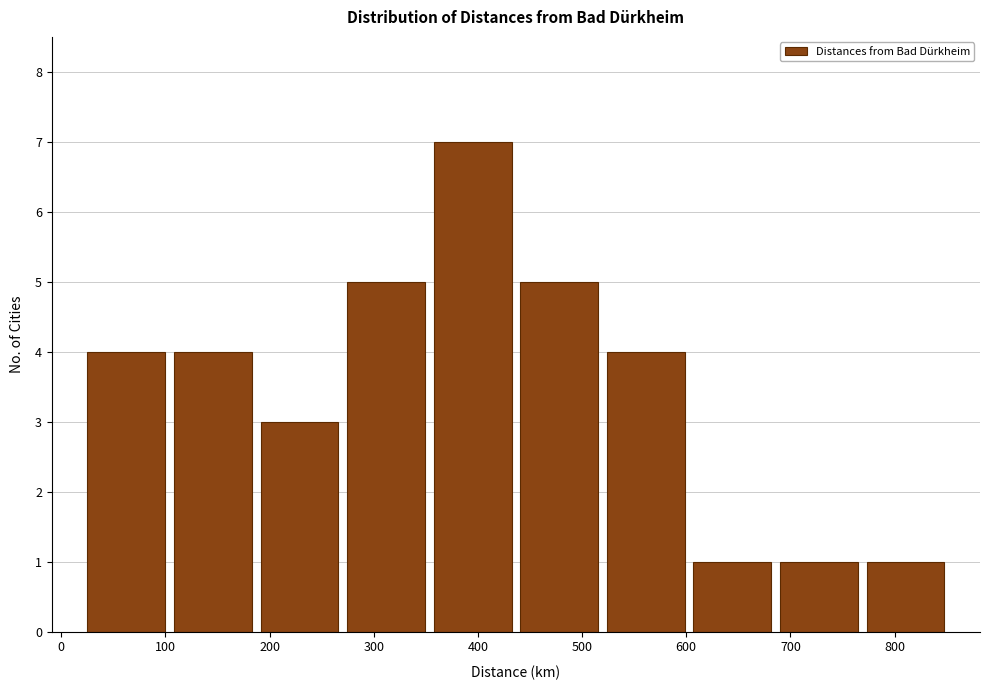

Reading left to right, transcribe this chart: for each bar, give the range it covers on the x-axis and its height. Neither the bar edges nor the heights are printed on the chart, so give them approximately, as read against the axes.

20 to 100: 4
100 to 190: 4
190 to 270: 3
270 to 350: 5
350 to 440: 7
440 to 520: 5
520 to 600: 4
600 to 690: 1
690 to 770: 1
770 to 850: 1